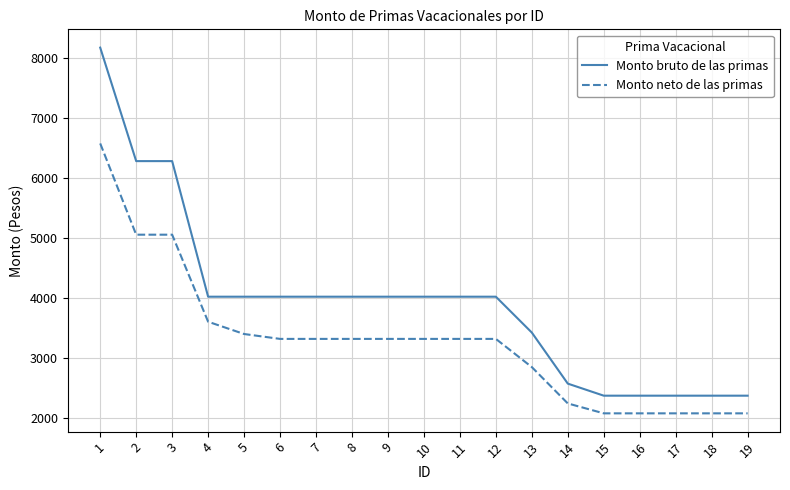

How many lines are shown in the chart?

2